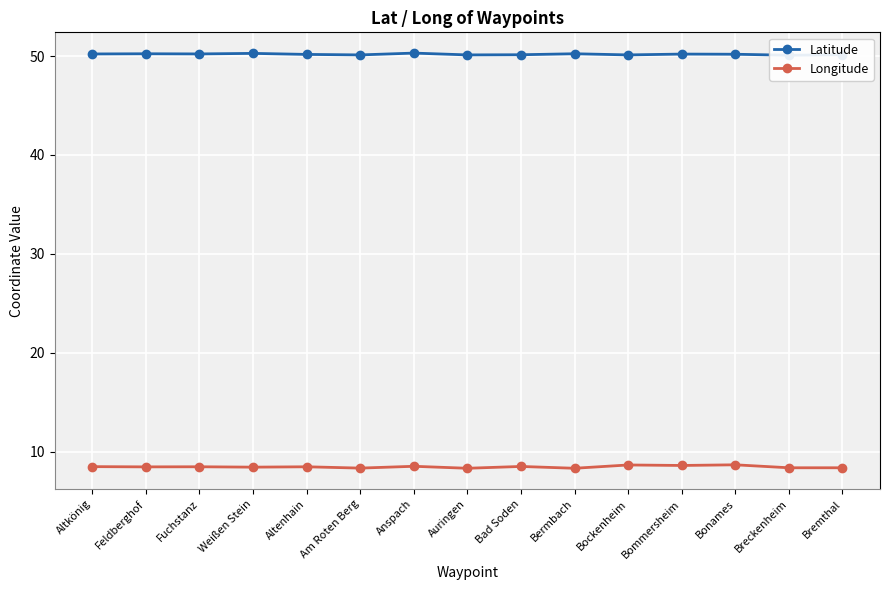

Is this an area chart (filled region under the line)?

No